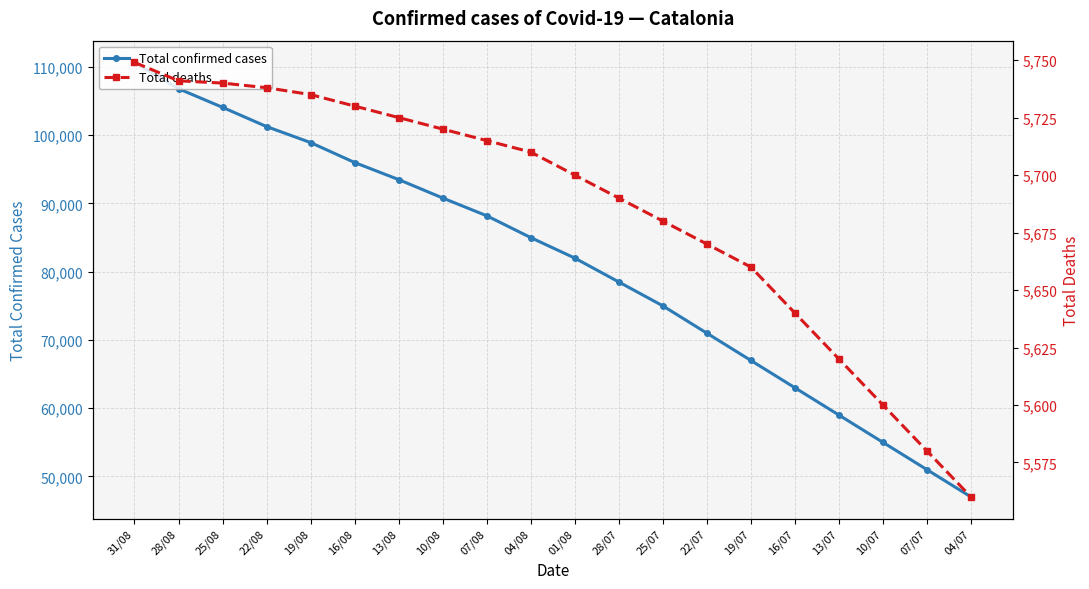

At which category is the sum across all series the highest?

31/08